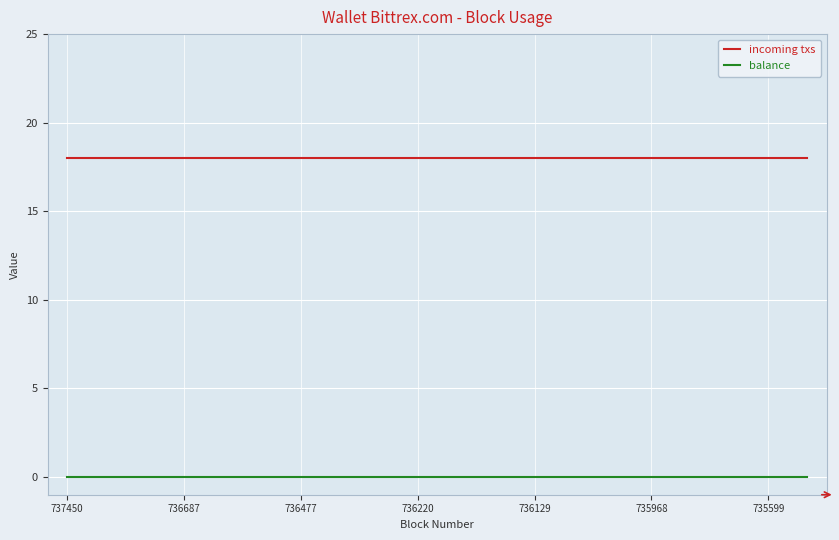

Which series has the largest total across all categories?

incoming txs